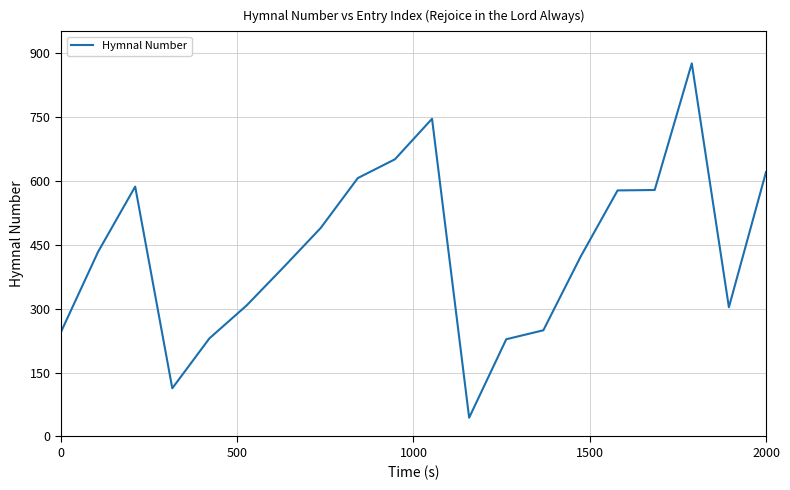

What is the greatest value displayed?

875